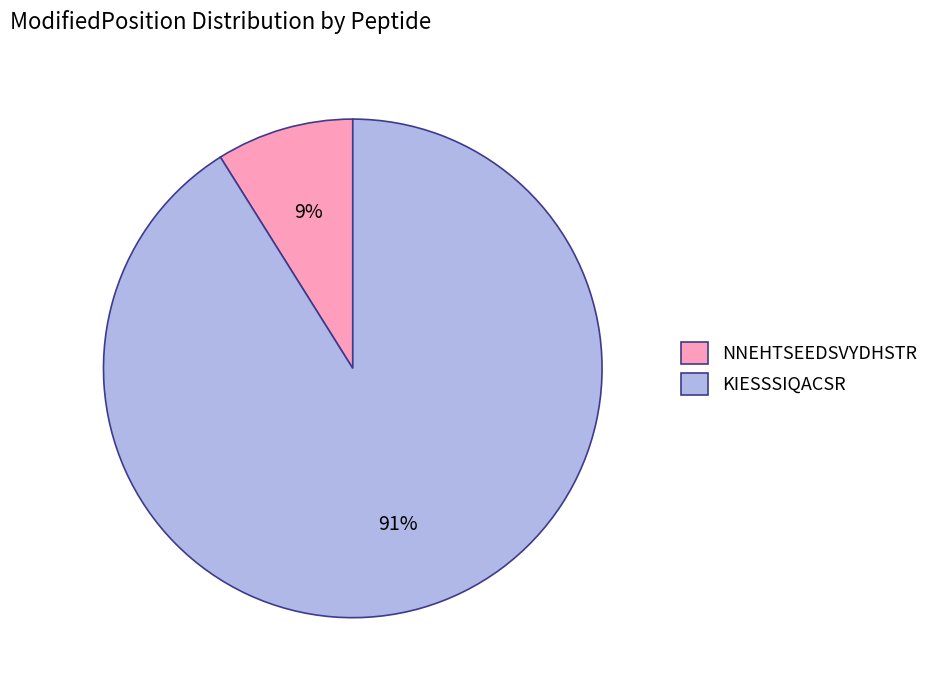

Is NNEHTSEEDSVYDHSTR the majority of the pie?

No